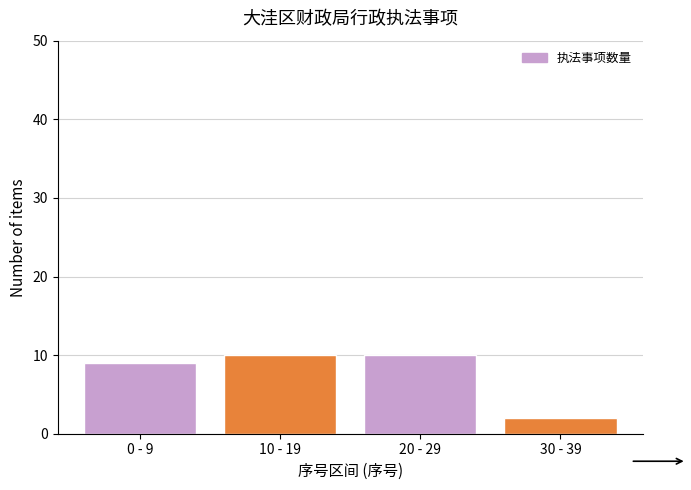

Reading left to right, extract all data points from this chart.

9	10	10	2